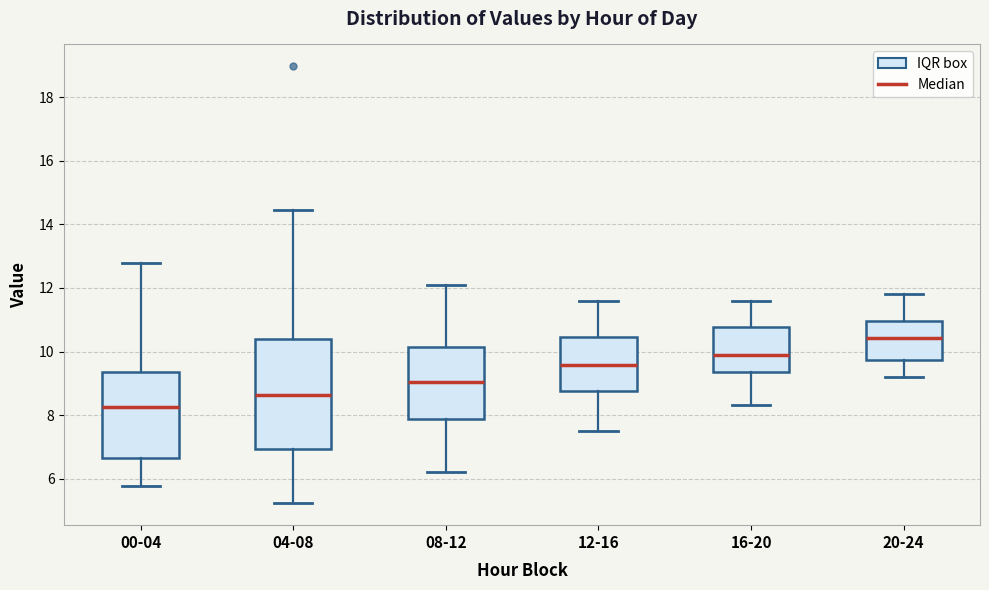

Where is the upper edge of the box for 00-04 on the y-axis? The values are not printed on the chart, so give them approximately, as read against the axis.

9.4